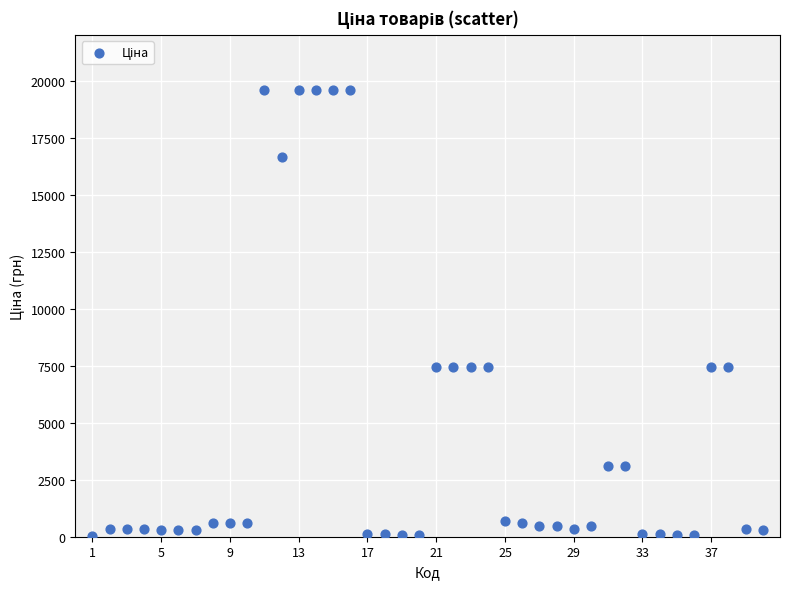

What is the range of X values (max minus min)?

39.0